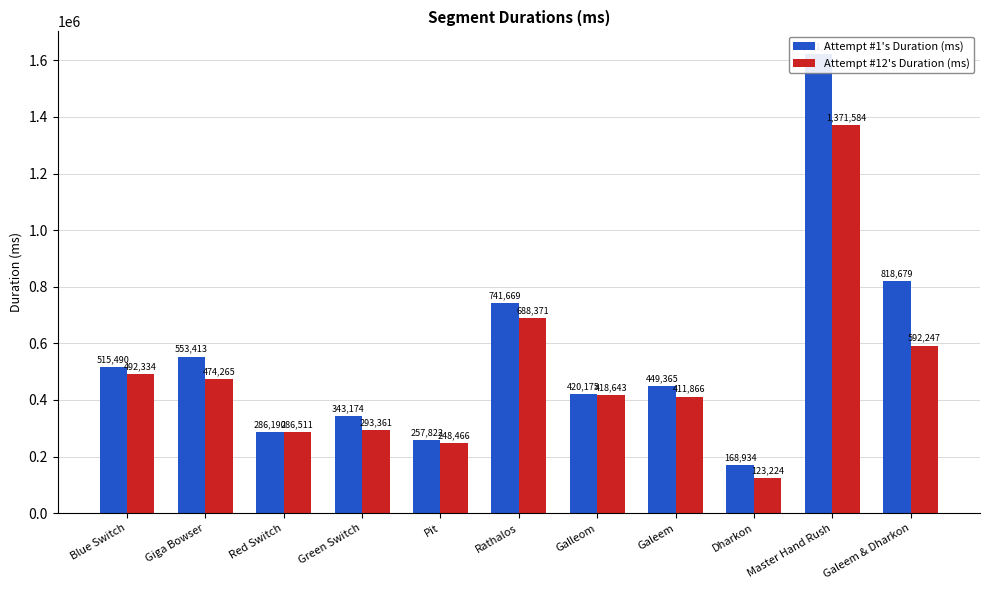

At which category is the sum across all series the highest?

Master Hand Rush